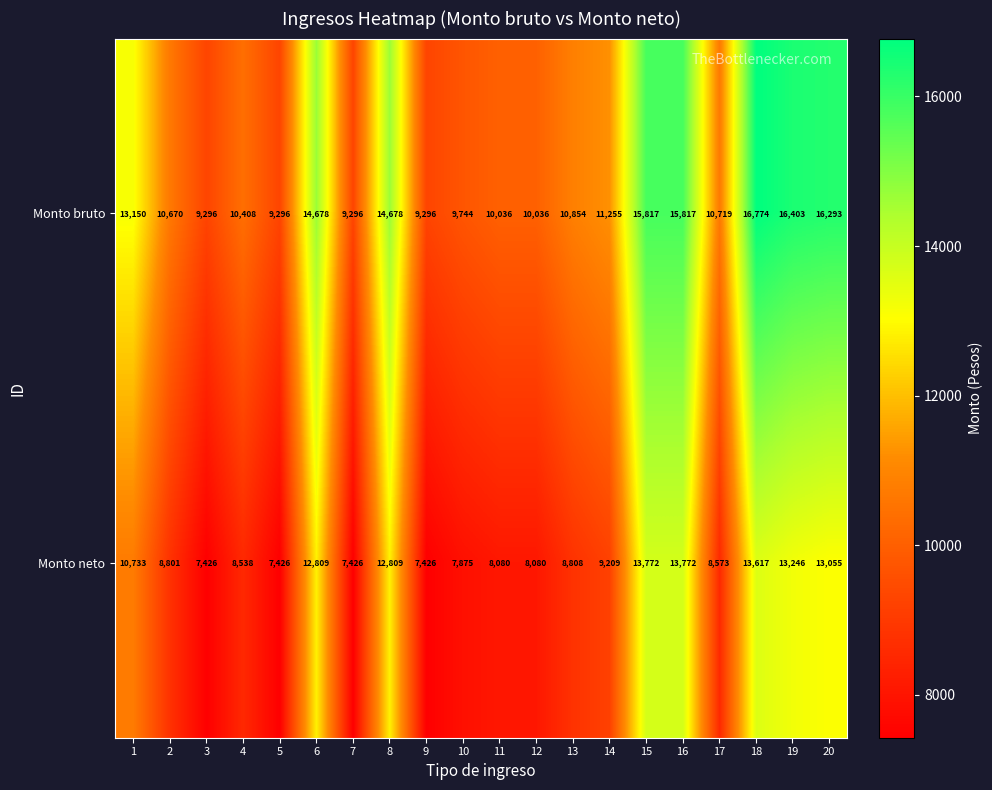

At which category is the sum across all series the highest?

18